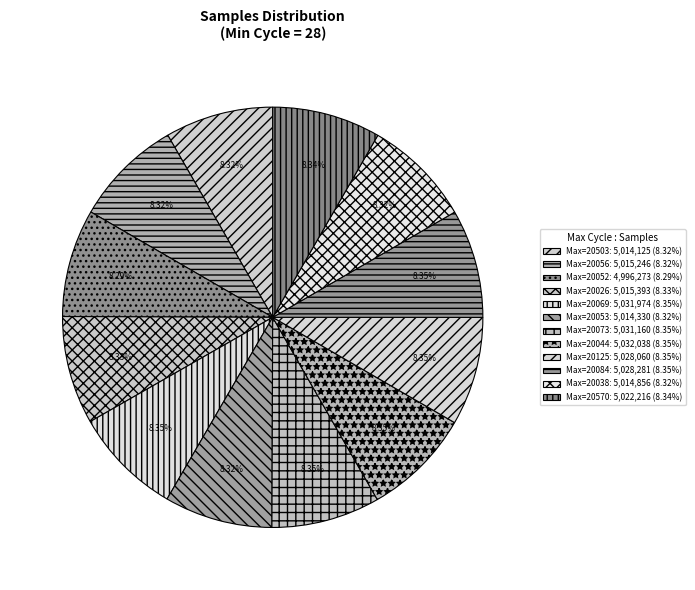

How many slices are in this pie chart?

12